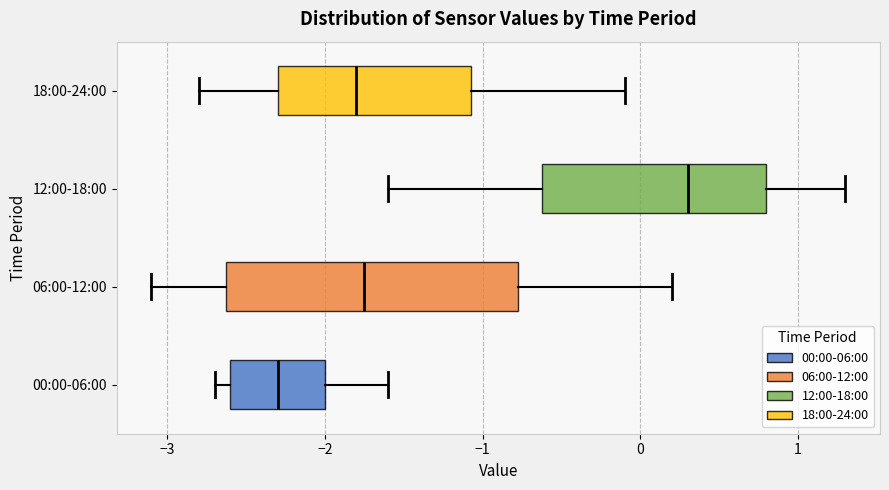

Reading bottom to top, transcribe this box plot: for each box, give where its median line is, the range the box spans, and where its two whiskers end, as read against the x-axis. The values are not printed on the chart, so give them approximately, as read against the axis.

00:00-06:00: median -2.3, box -2.6 to -2.0, whiskers -2.7 to -1.6
06:00-12:00: median -1.7, box -2.6 to -0.8, whiskers -3.1 to 0.2
12:00-18:00: median 0.3, box -0.6 to 0.8, whiskers -1.6 to 1.3
18:00-24:00: median -1.8, box -2.3 to -1.1, whiskers -2.8 to -0.1